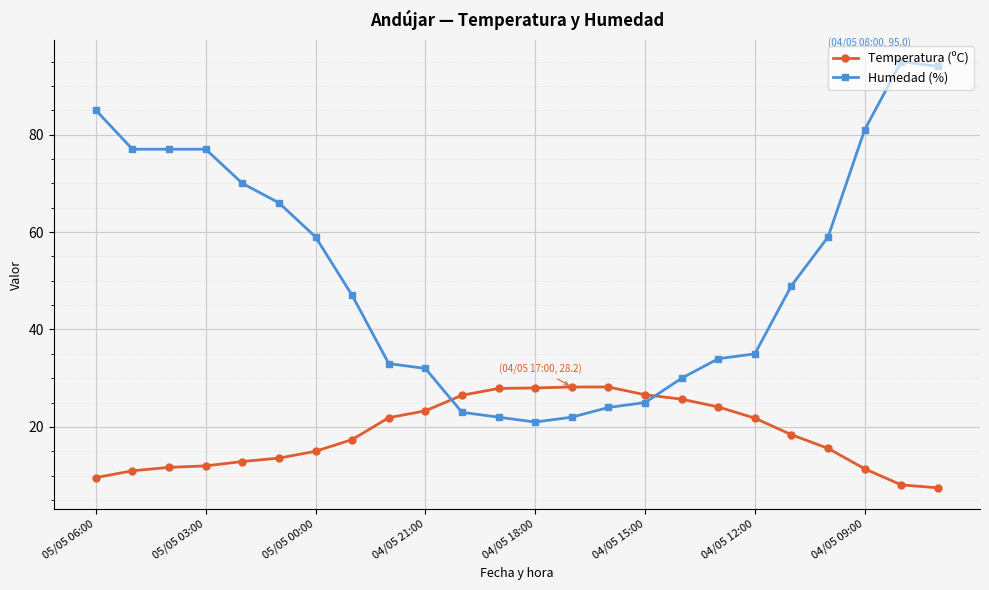

Which series has the largest total across all categories?

Humedad (%)